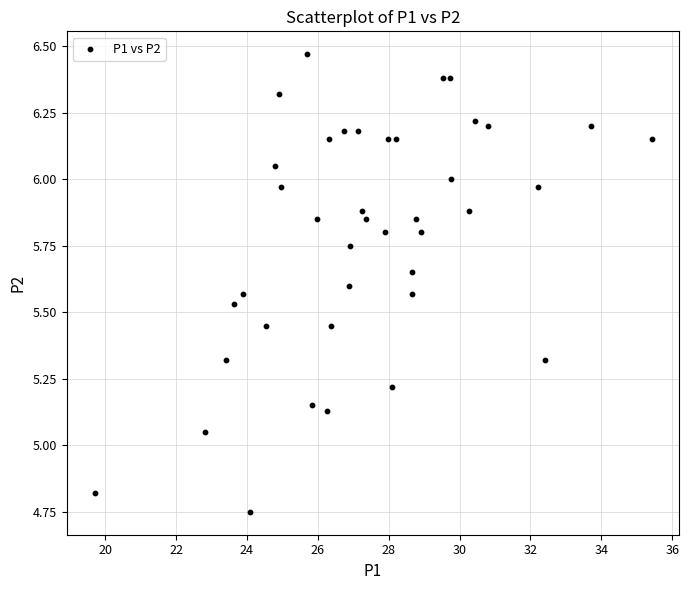

What is the range of X values (max minus min)?

15.7